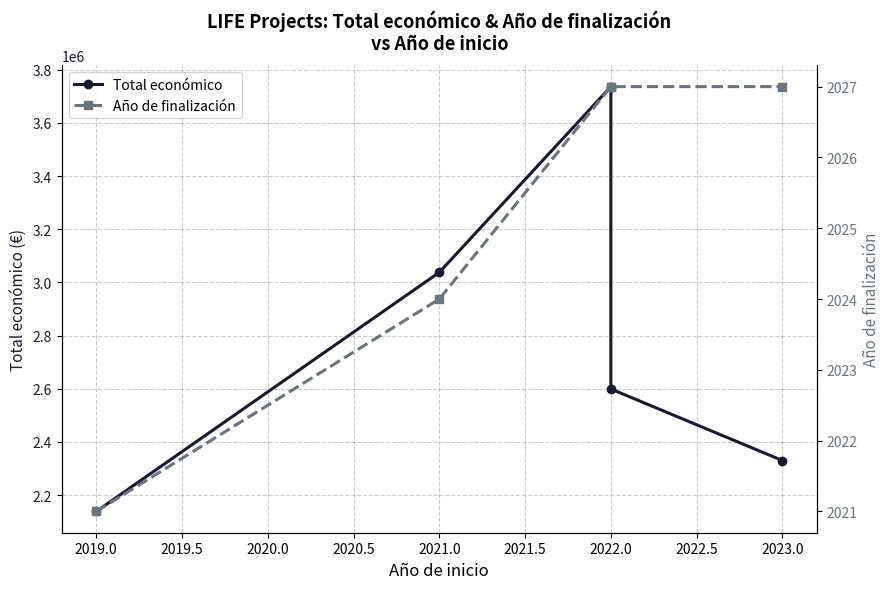

True or false: Total económico and Año de finalización cross at least once.

False